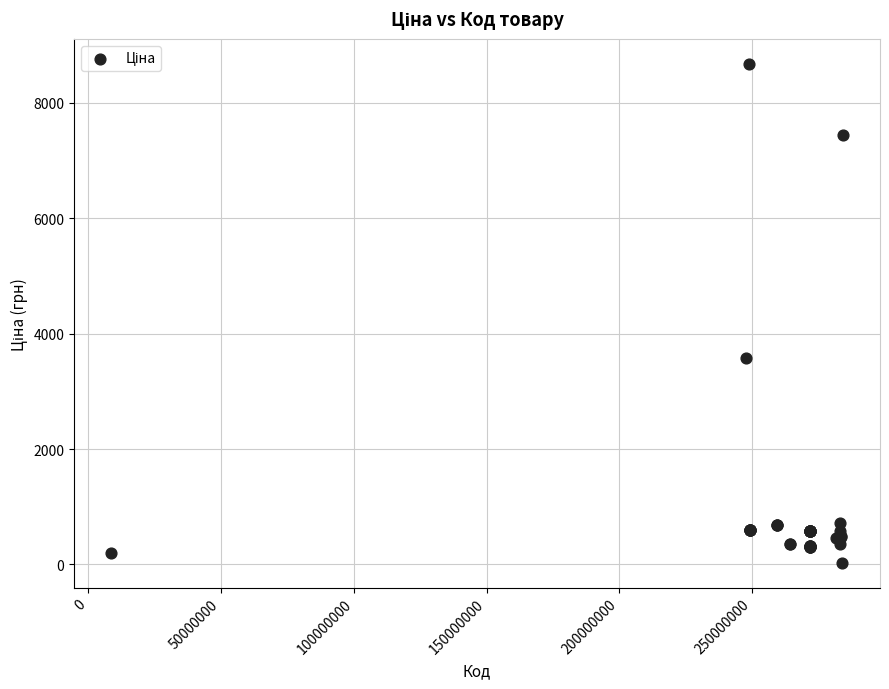

What Y value in the scatter plot is closest to 4355?

3573.6